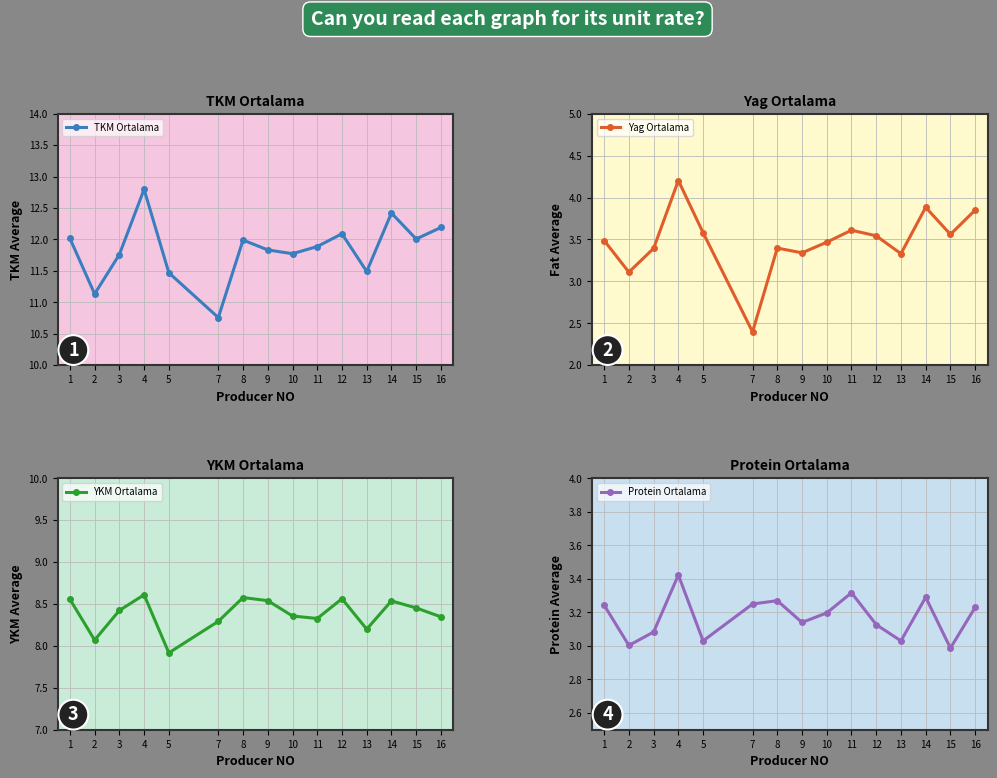

Rank the categories by YKM Ortalama value from lowest to highest.

5, 2, 13, 7, 11, 16, 10, 3, 15, 14, 9, 1, 12, 8, 4